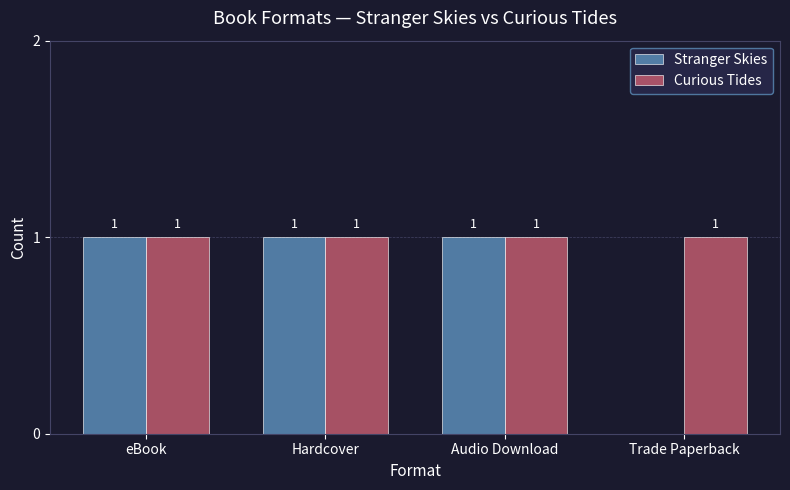

Between Hardcover and Trade Paperback, which series saw the biggest shift?

Stranger Skies